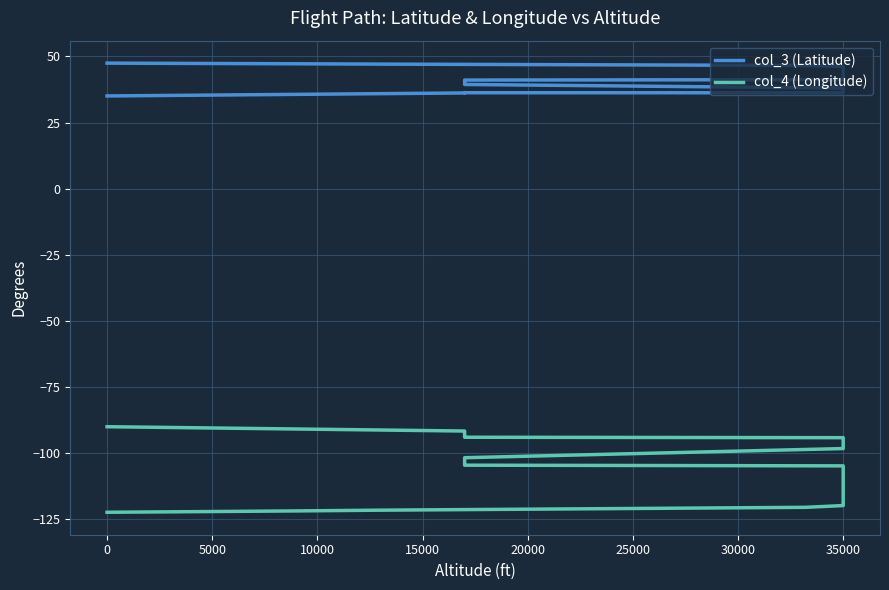

Rank the series by their maximum value, from lowest to highest.

col_4 (Longitude), col_3 (Latitude)